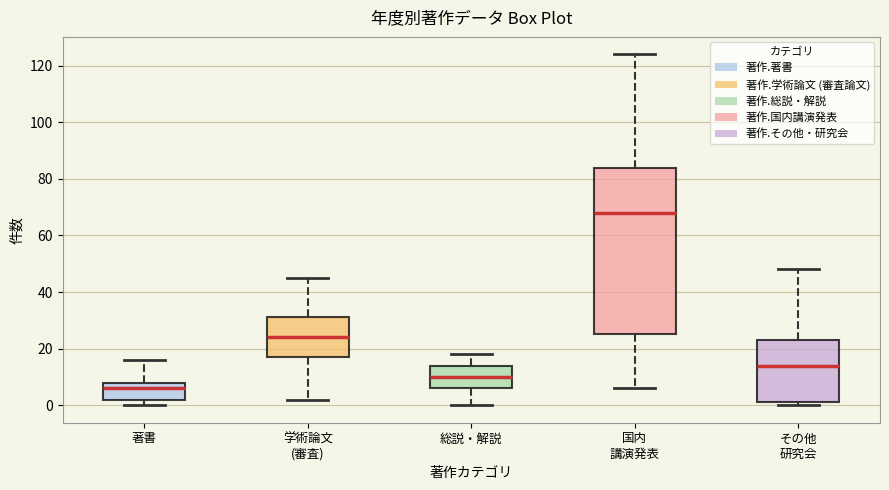

Which box has the lowest median line?

著書